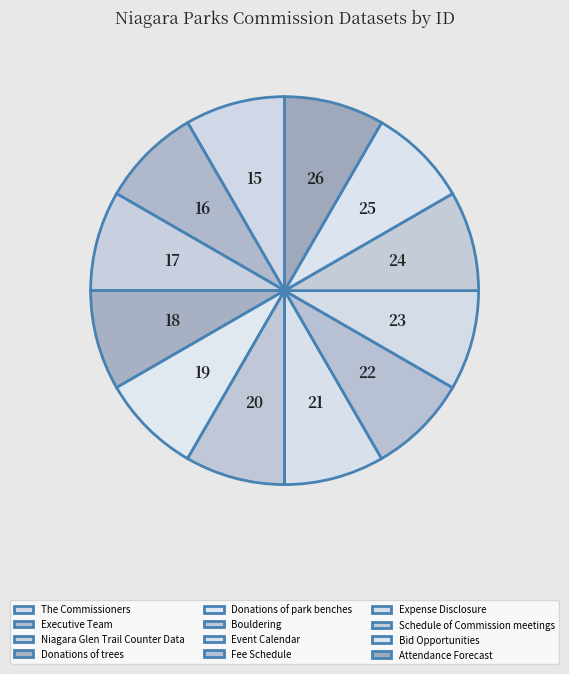

Is it true that Donations of park benches is 16% of the pie?

False